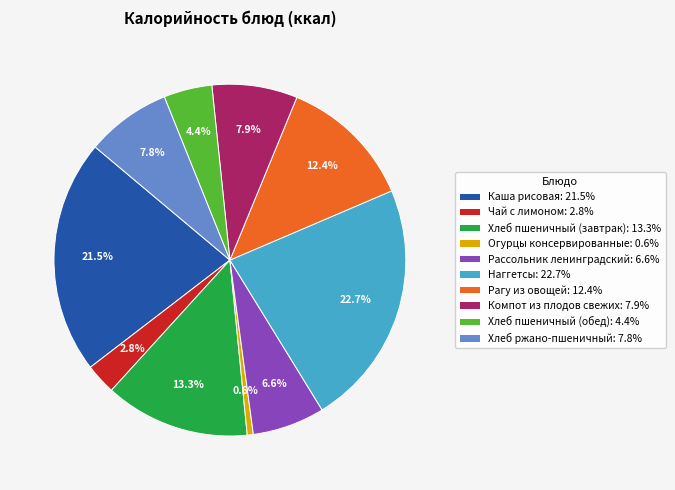

Which has a higher value, Огурцы консервированные: 0.6% or Чай с лимоном: 2.8%?

Чай с лимоном: 2.8%